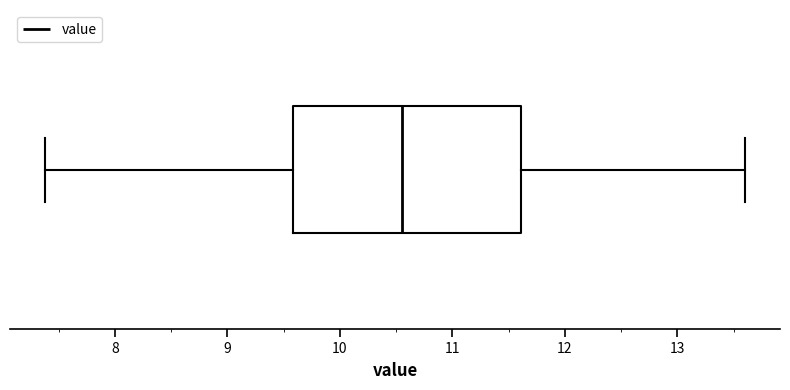

Where is the right edge of the box on the x-axis? The values are not printed on the chart, so give them approximately, as read against the axis.

11.6